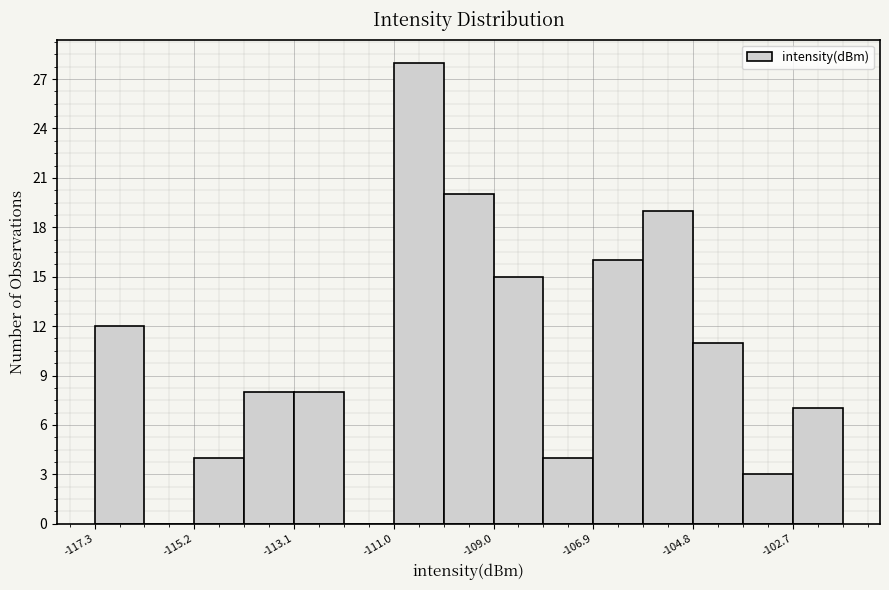

Read against the x-axis, roughly where is the centre of the tallest bar?

-110.5